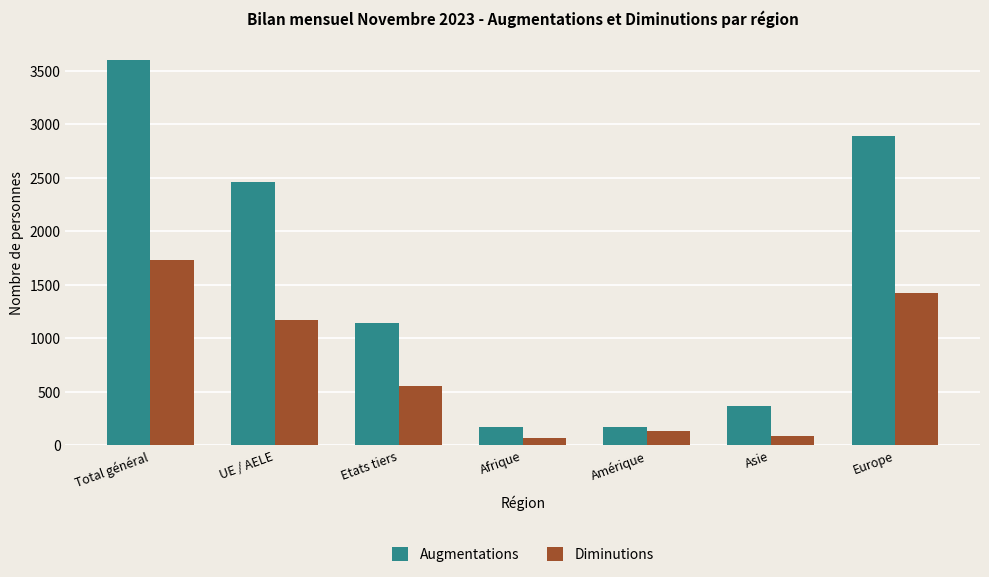

What is the label of the 3rd bar from the right?

Amérique